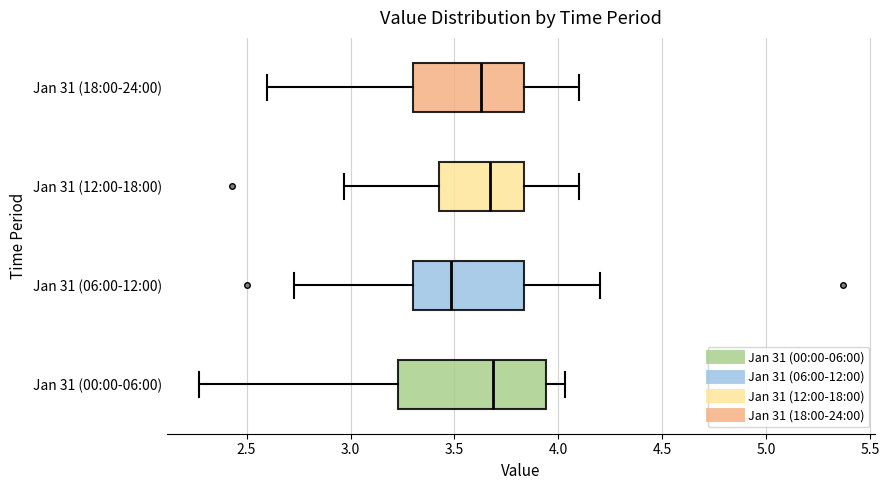

Which box is the widest, from its left edge to its right edge?

Jan 31 (00:00-06:00)